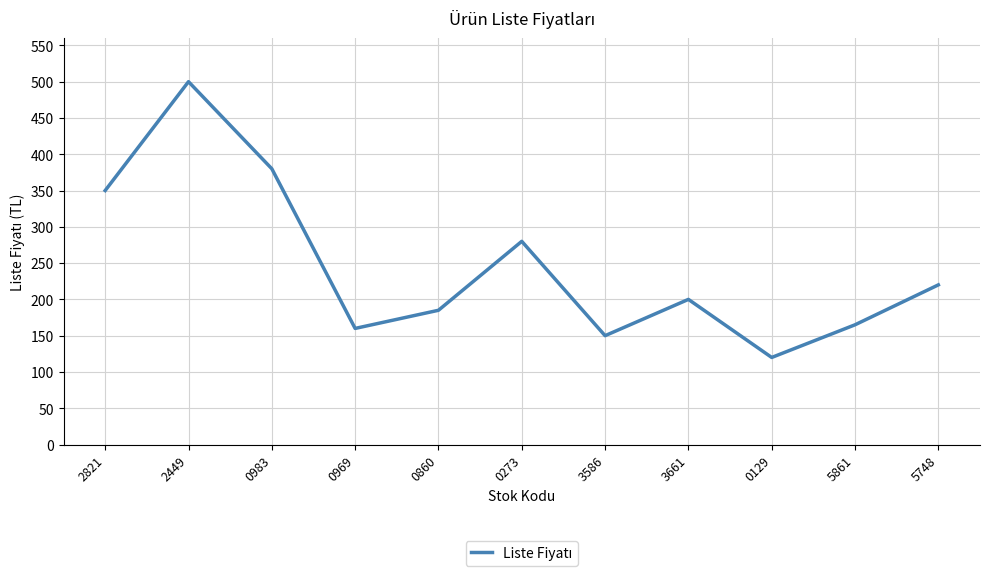

Where does the data first go above 200?

2821